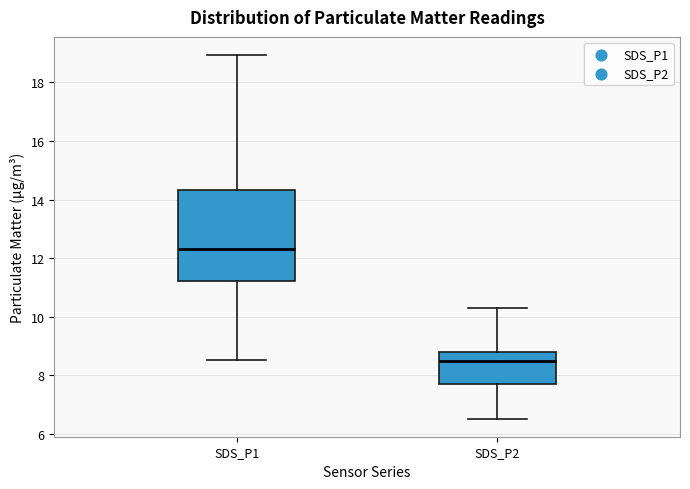

Reading left to right, transcribe this box plot: for each box, give where its median line is, the range the box spans, and where its two whiskers end, as read against the y-axis. The values are not printed on the chart, so give them approximately, as read against the axis.

SDS_P1: median 12.4, box 11.2 to 14.4, whiskers 8.6 to 19.0
SDS_P2: median 8.4, box 7.8 to 8.8, whiskers 6.6 to 10.4